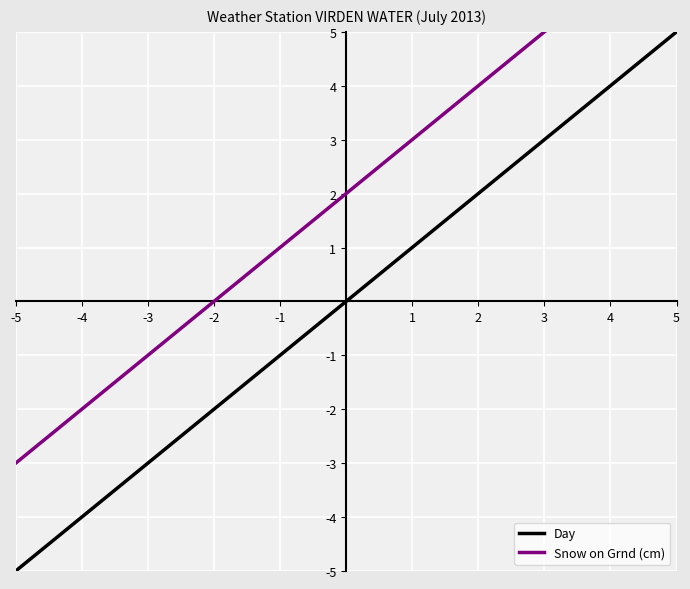

Is this an area chart (filled region under the line)?

No